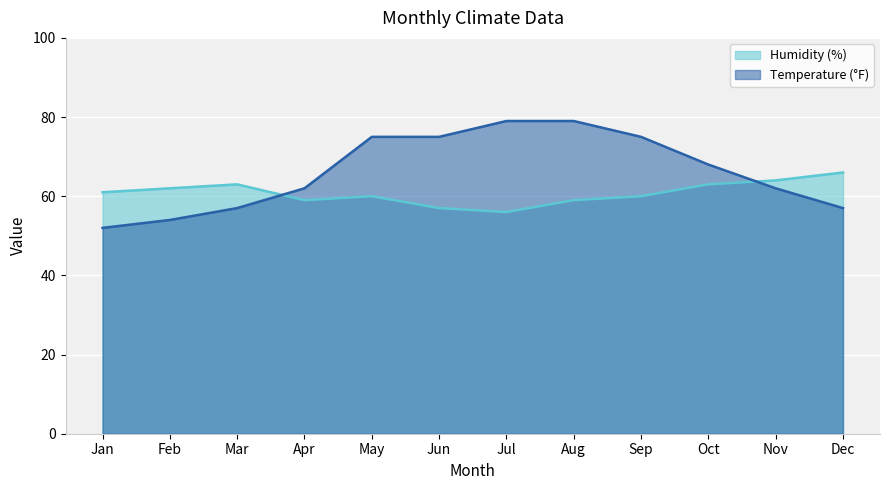

The Temperature (°F) series shows 99 at Apr. True or false?

False